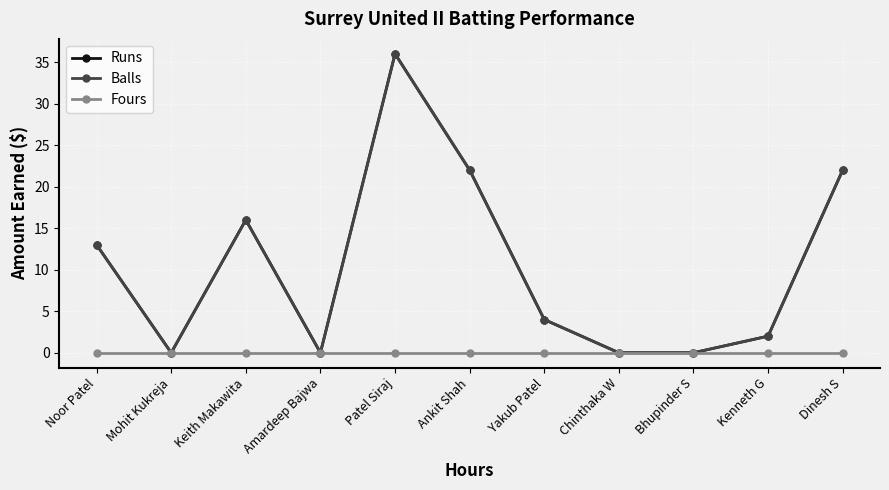

Reading left to right, what are all the values shown in this chart?

Runs: 13	0	16	0	36	22	4	0	0	2	22
Balls: 13	0	16	0	36	22	4	0	0	2	22
Fours: 0	0	0	0	0	0	0	0	0	0	0